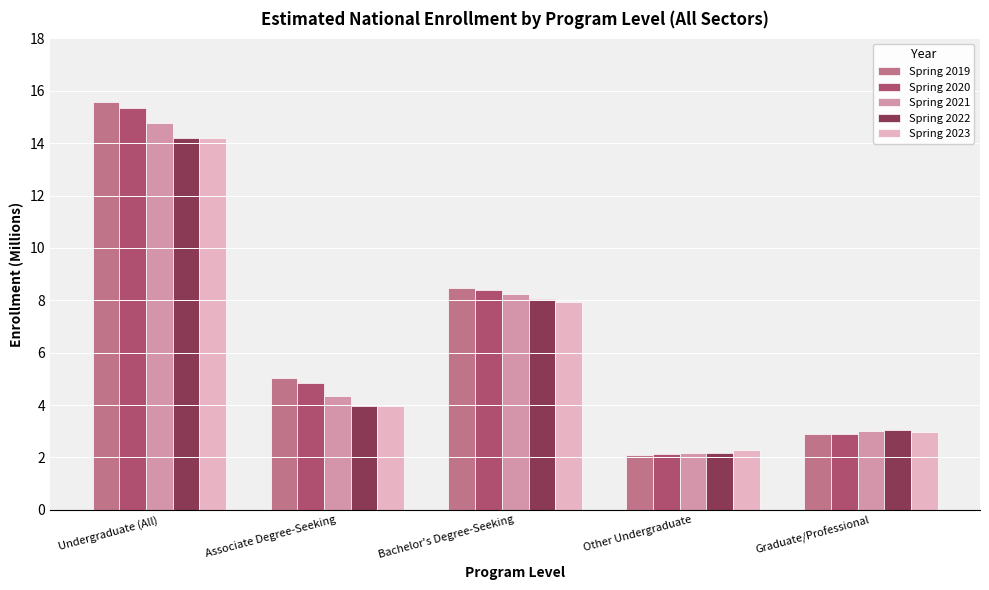

What is the difference between the Spring 2023 values at Associate Degree-Seeking and Graduate/Professional?

1.0